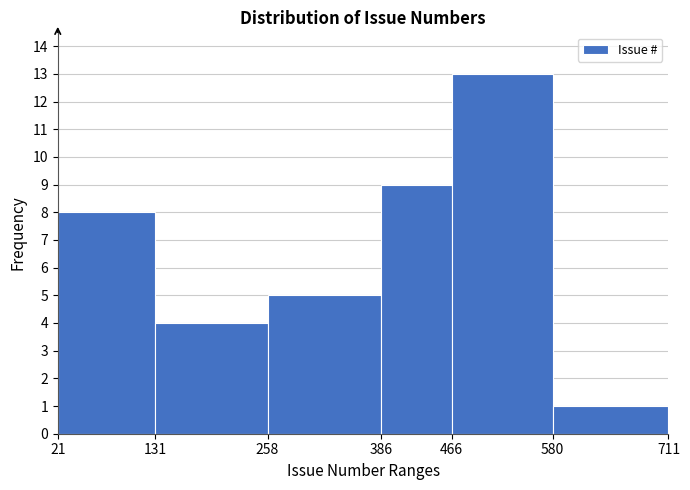

Reading left to right, list every bar in this chart as the range it spans on the x-axis followed by its height. The values are not printed on the chart, so give them approximately, as read against the axis.

21 to 131: 8
131 to 258: 4
258 to 386: 5
386 to 466: 9
466 to 580: 13
580 to 711: 1